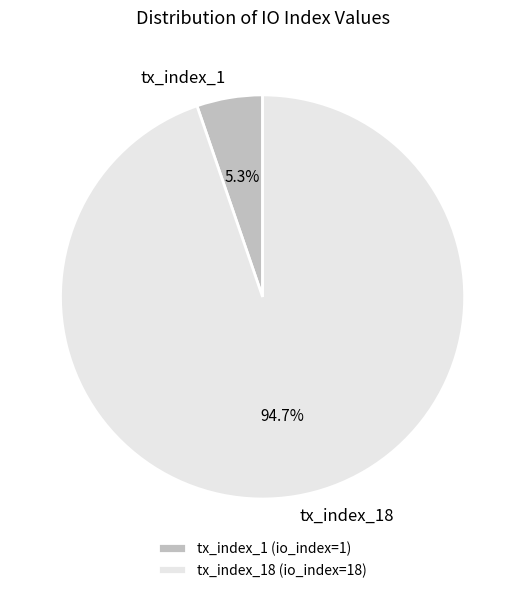

Is it true that tx_index_1 is 16% of the pie?

False